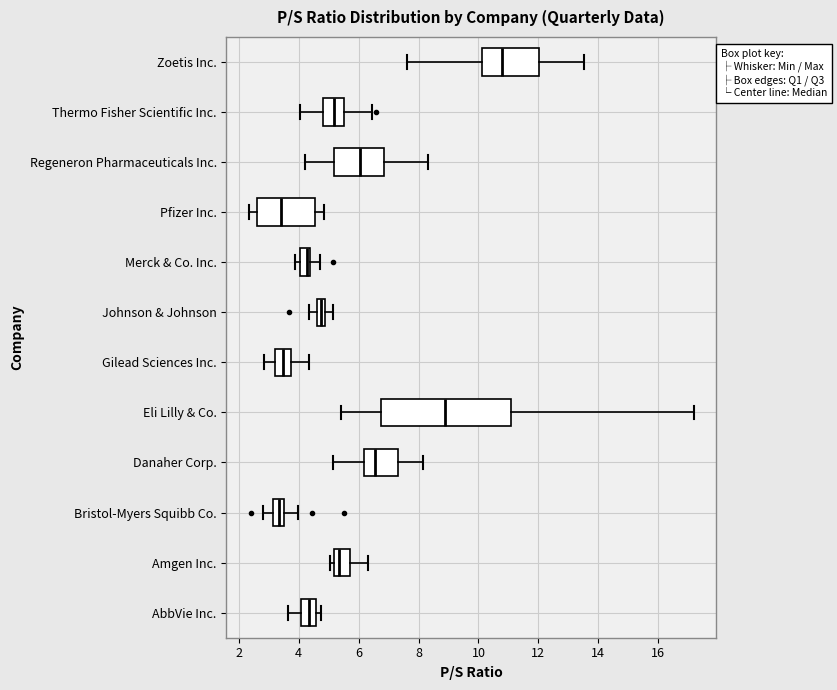

Which box is the widest, from its left edge to its right edge?

Eli Lilly & Co.